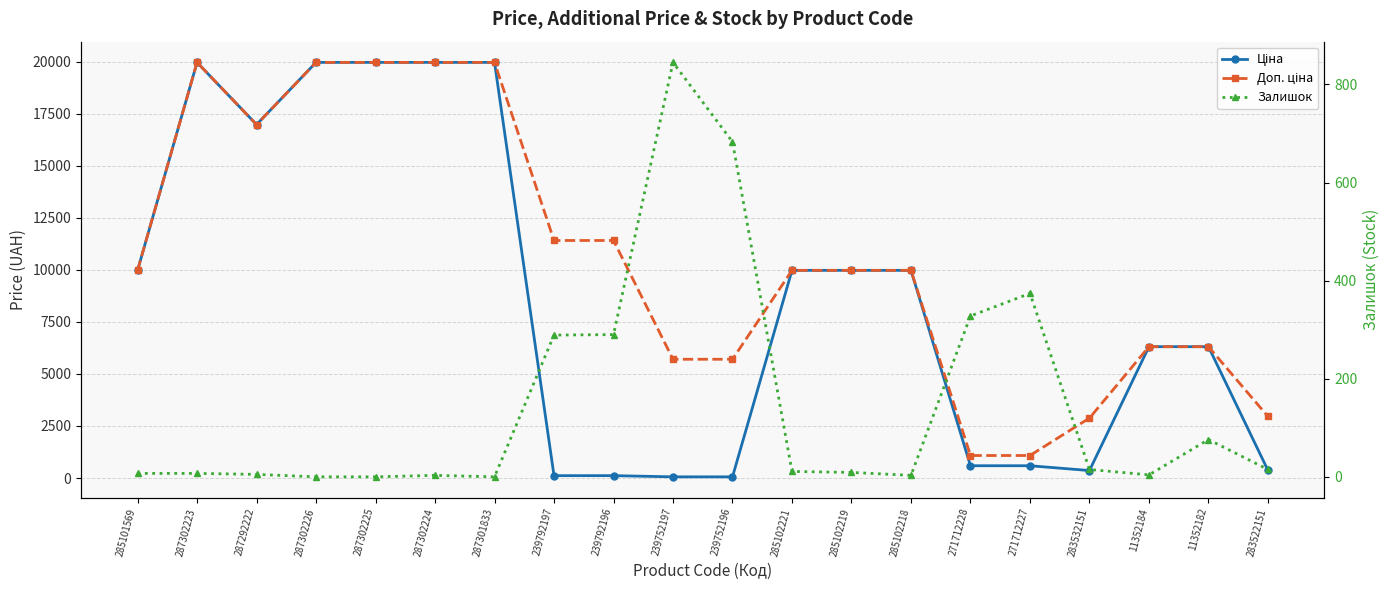

What position from the left is 283532151?

17